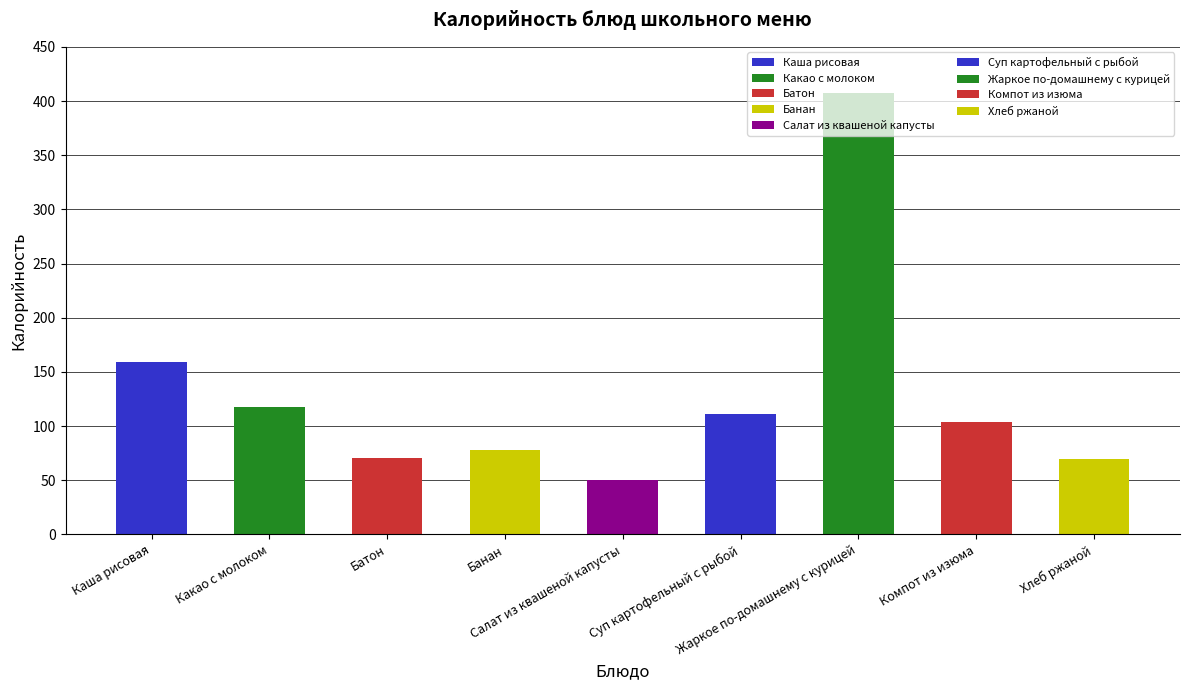

What is the value of the 1st bar from the left?

159.0